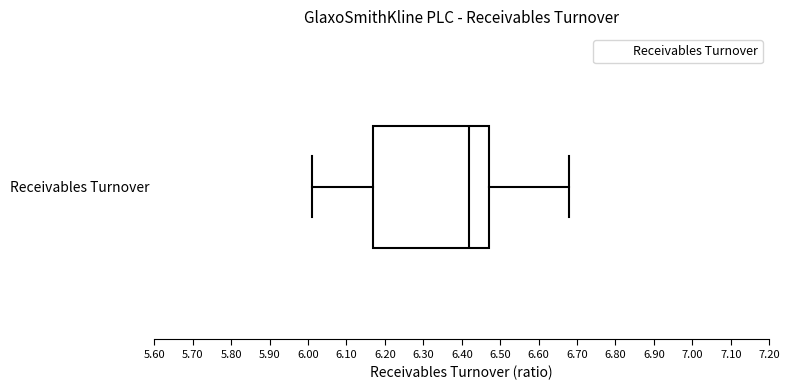

Where does the right whisker of the box for Receivables Turnover end on the x-axis? The values are not printed on the chart, so give them approximately, as read against the axis.

6.68